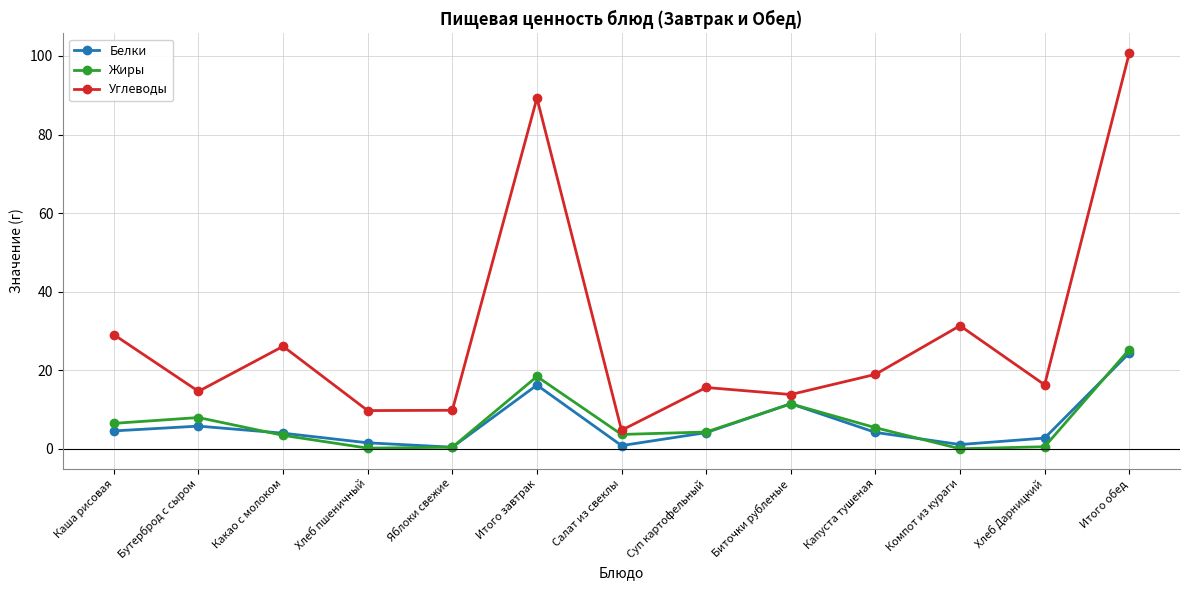

At which label is Углеводы closest to 52?

Компот из кураги